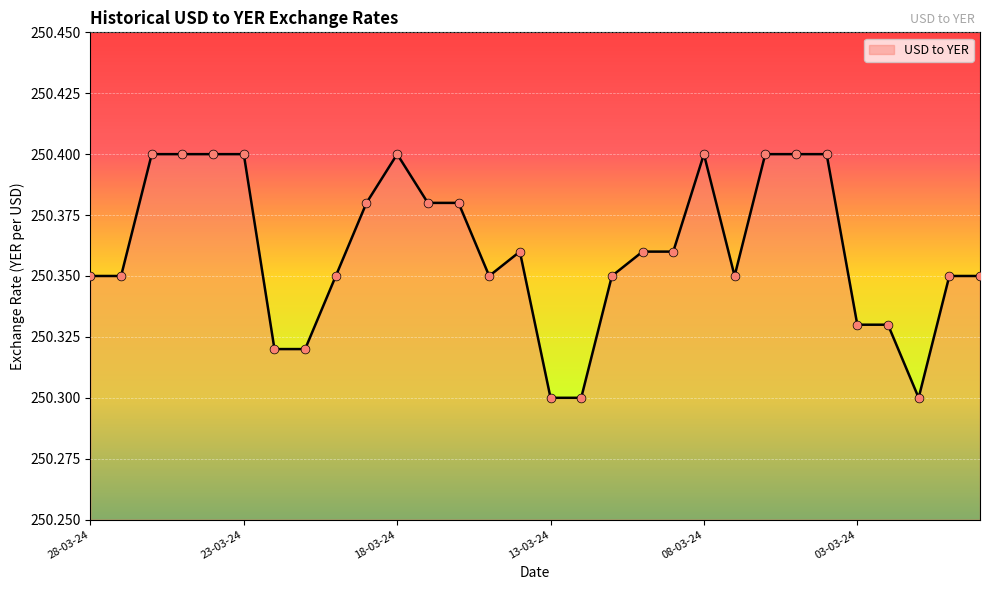

How many lines are shown in the chart?

1